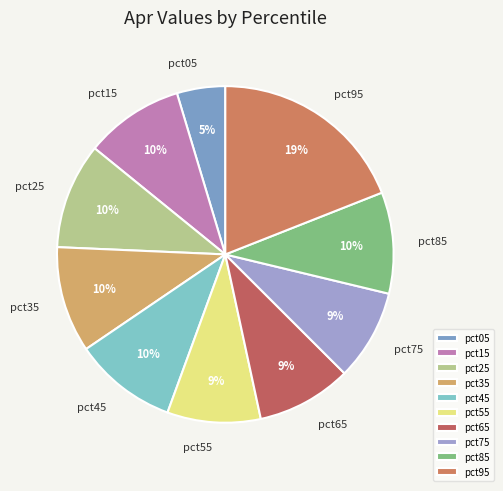

Is there a majority slice in this chart?

No